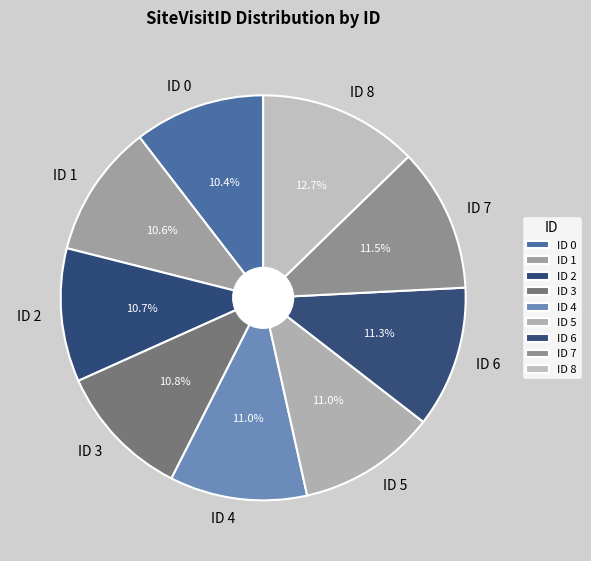

What is the ratio of the value at ID 0 to the value at ID 7?

0.9